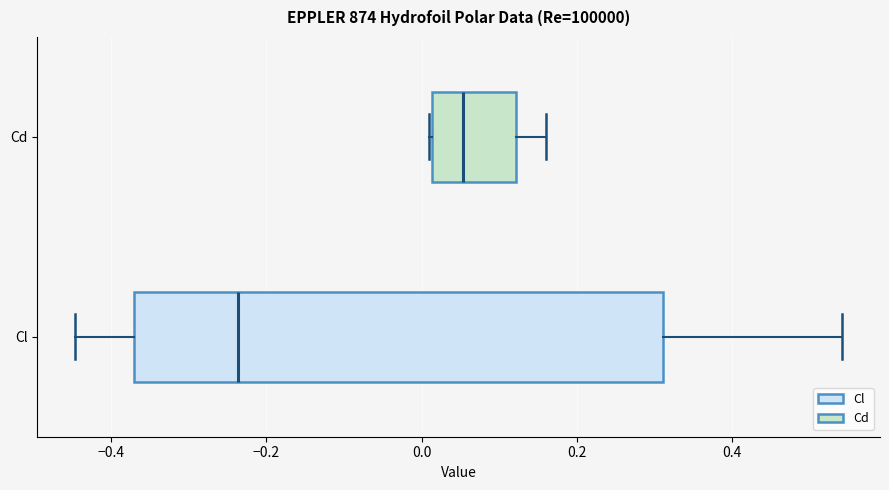

Where is the right edge of the box for Cl on the x-axis? The values are not printed on the chart, so give them approximately, as read against the axis.

0.32